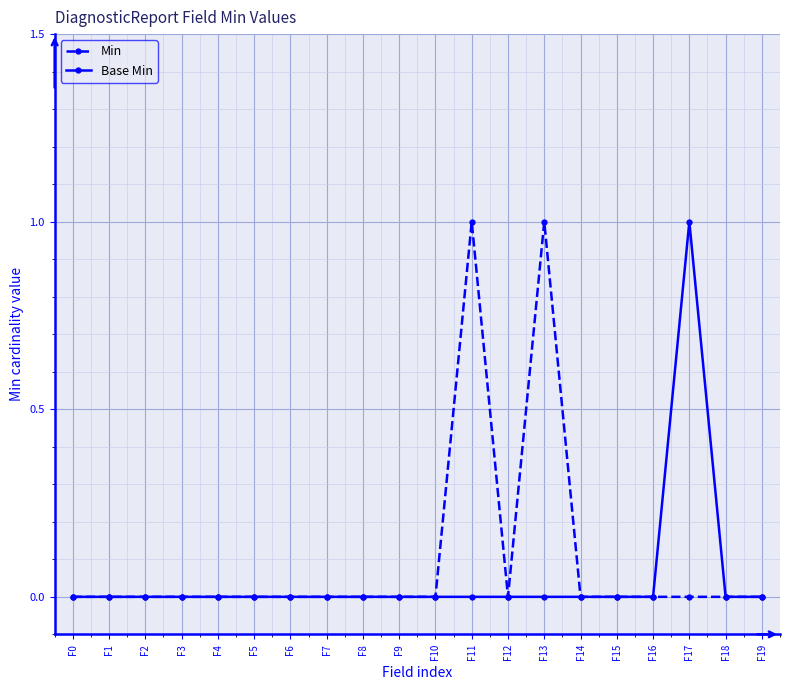

What are all the series names shown in the legend?

Min, Base Min